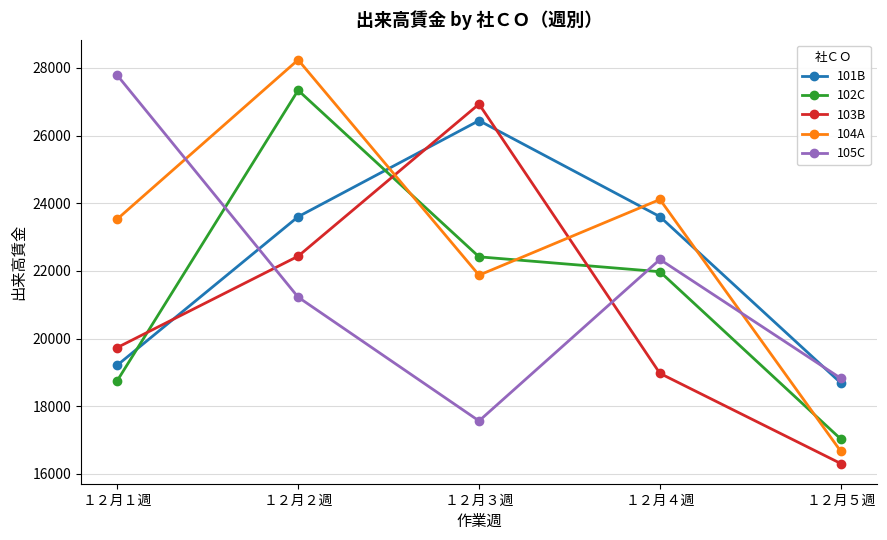

At which label does 102C first exceed 21978?

１２月２週